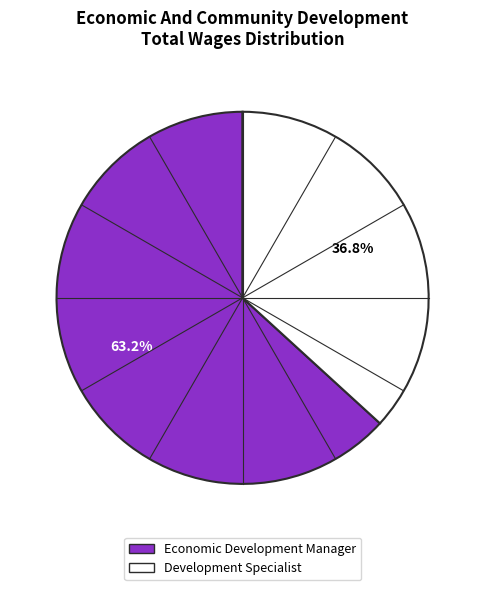

What percentage is NOT represented by Development Specialist?

63.2%